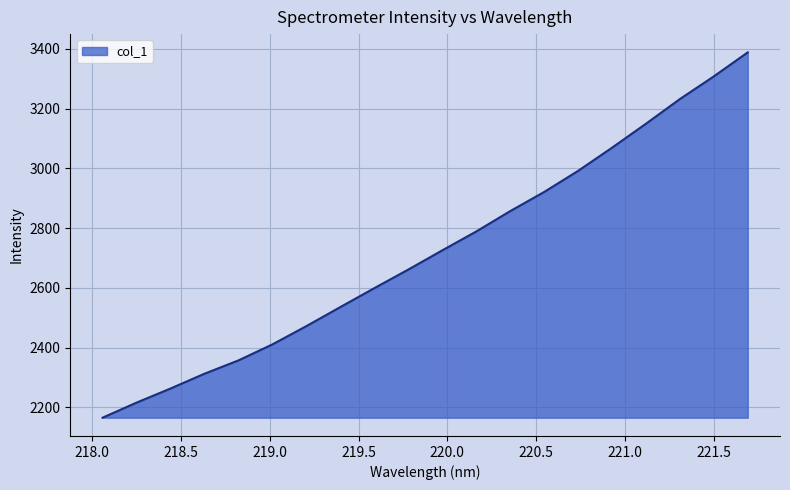

What is the difference between the maximum and minimum values?

1222.3